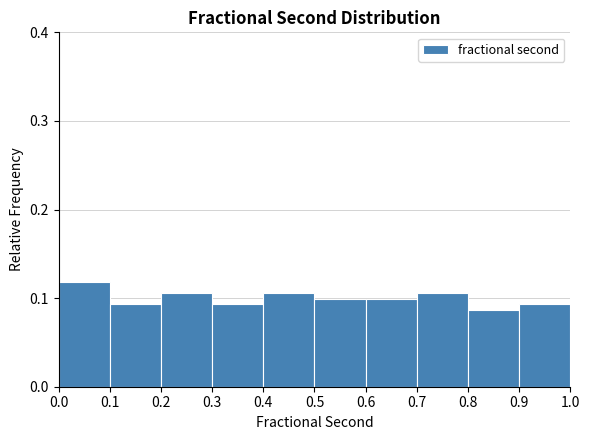

What is the height of the bar covering 0.5 to 0.6 on the x-axis? The values are not printed on the chart, so give them approximately, as read against the axis.

0.10